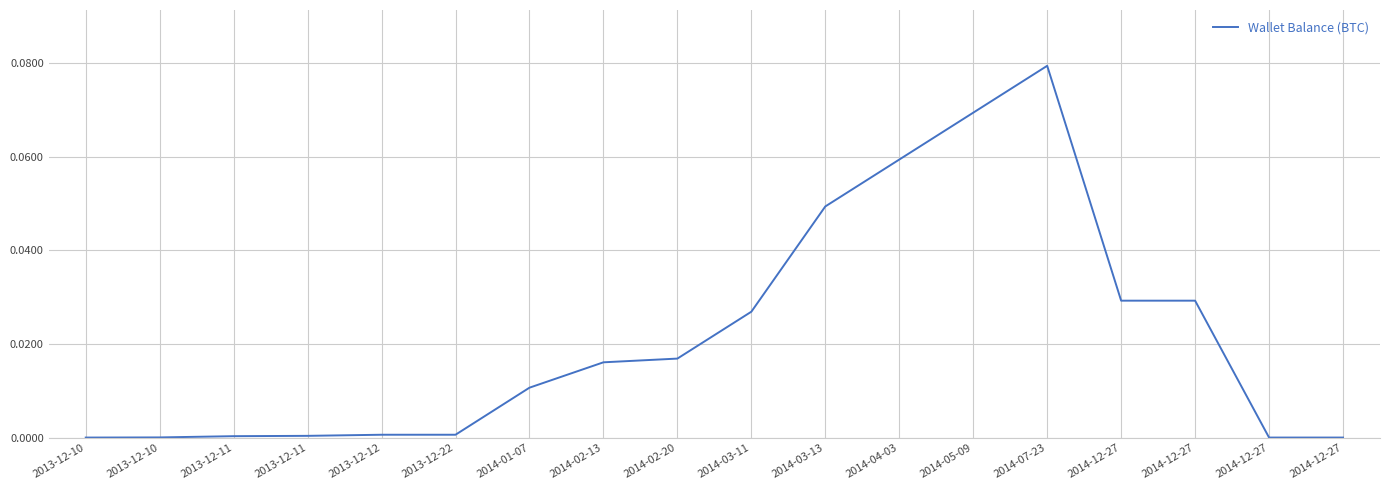

Count the number of categories in the chart.

18